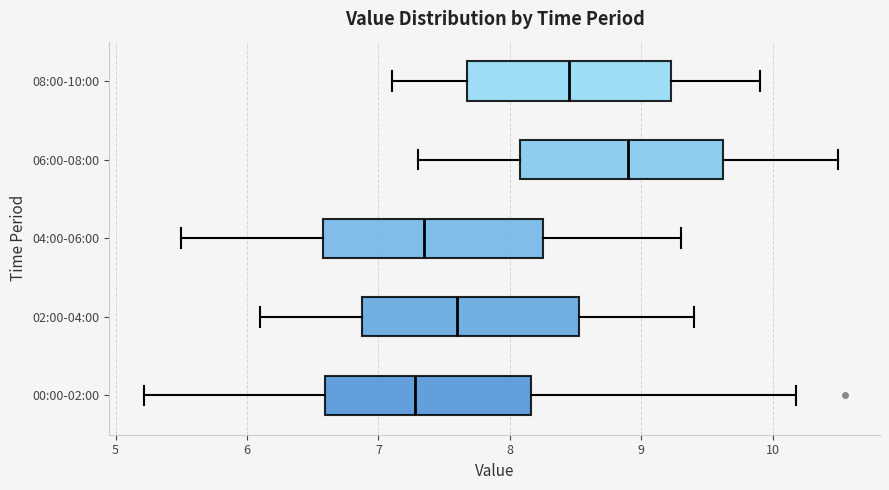

Reading bottom to top, transcribe this box plot: for each box, give where its median line is, the range the box spans, and where its two whiskers end, as read against the x-axis. The values are not printed on the chart, so give them approximately, as read against the axis.

00:00-02:00: median 7.3, box 6.6 to 8.2, whiskers 5.2 to 10.2
02:00-04:00: median 7.6, box 6.9 to 8.5, whiskers 6.1 to 9.4
04:00-06:00: median 7.4, box 6.6 to 8.3, whiskers 5.5 to 9.3
06:00-08:00: median 8.9, box 8.1 to 9.6, whiskers 7.3 to 10.5
08:00-10:00: median 8.5, box 7.7 to 9.2, whiskers 7.1 to 9.9